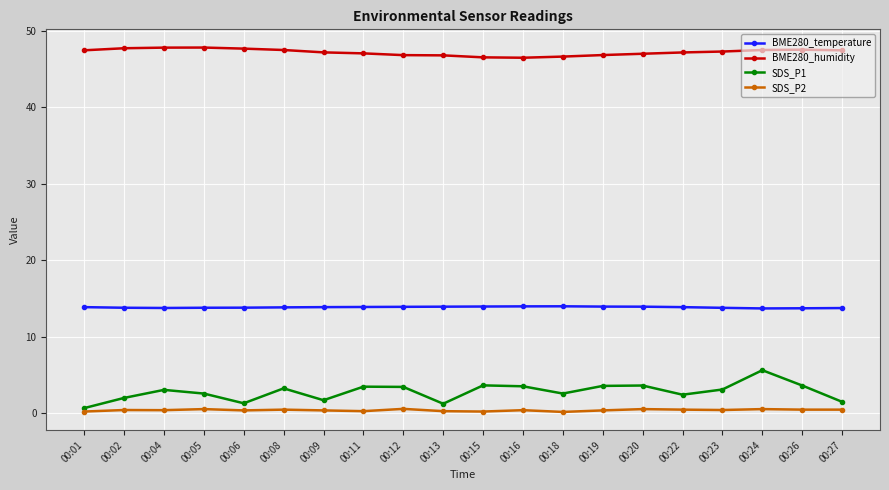

What are all the series names shown in the legend?

BME280_temperature, BME280_humidity, SDS_P1, SDS_P2